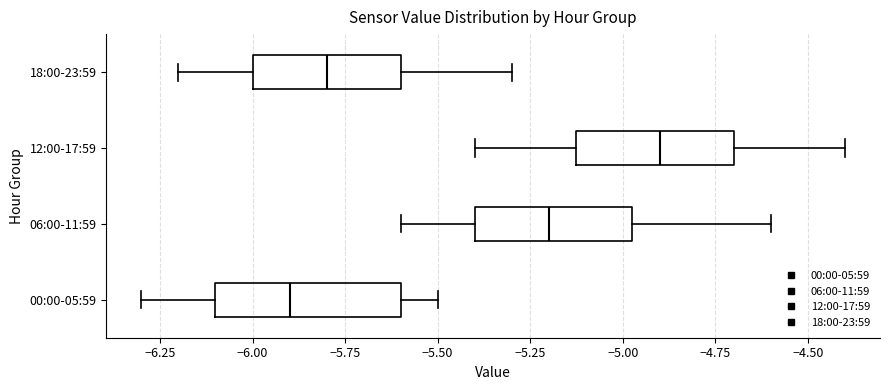

Where is the left edge of the box for 00:00-05:59 on the x-axis? The values are not printed on the chart, so give them approximately, as read against the axis.

-6.10